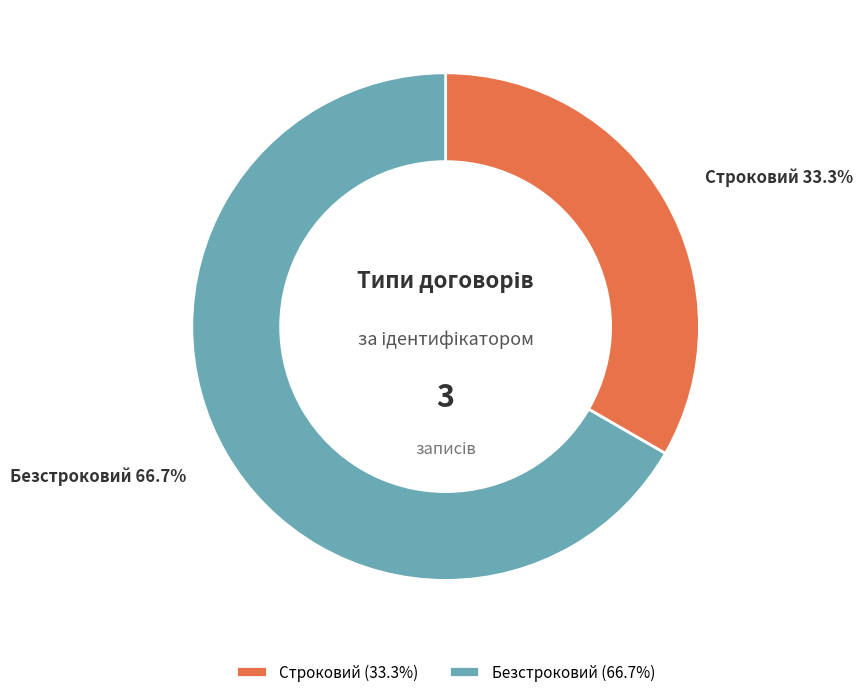

To the nearest percent, what is the difference between the Строковий and Безстроковий slice percentages?

33%